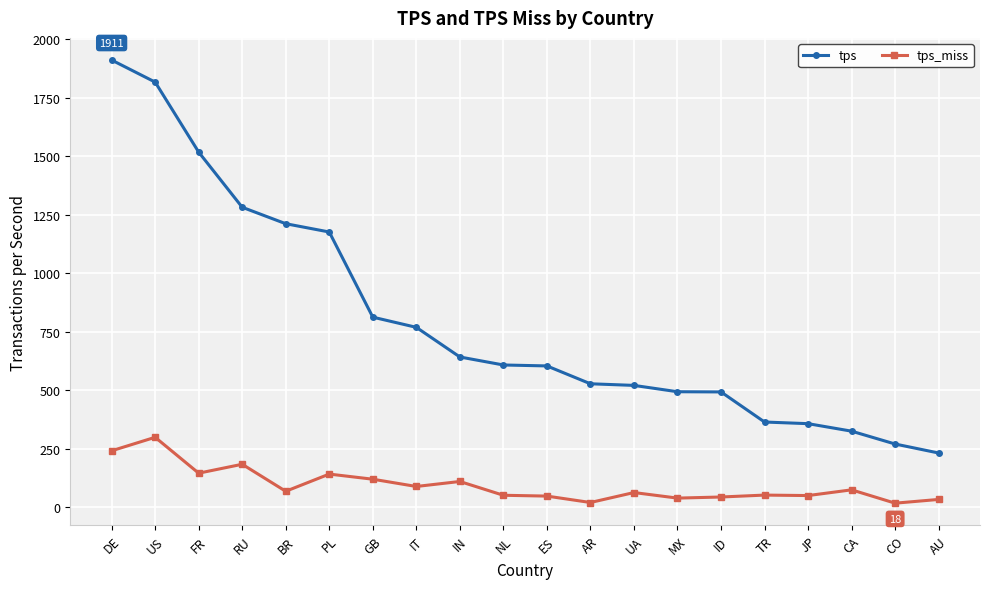

How many distinct data groups are displayed?

2